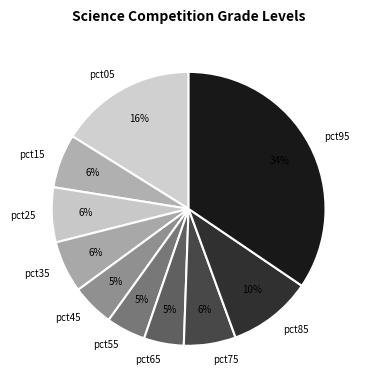

How many segments does this pie chart have?

10